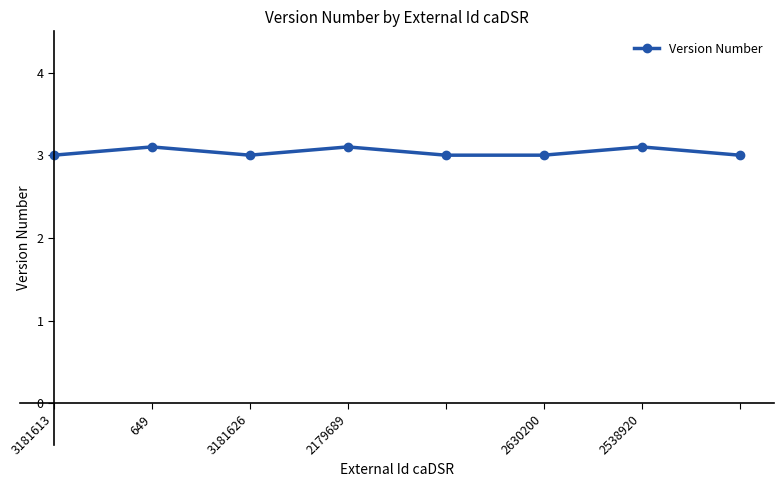

What is the difference between the maximum and second lowest values?

0.1